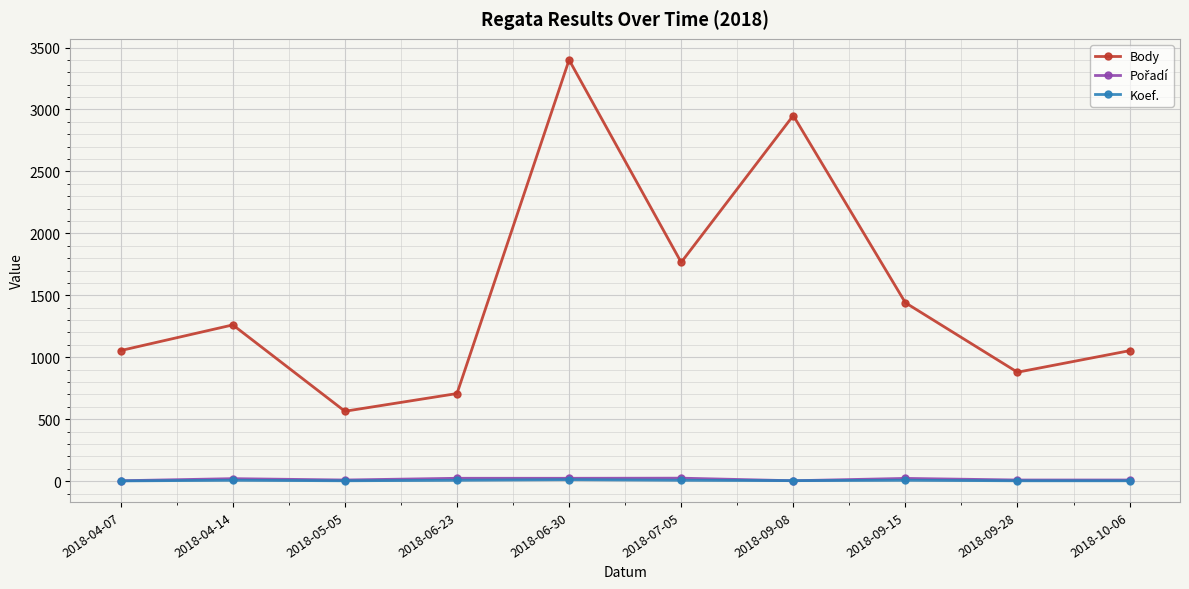

At which category is the sum across all series the highest?

2018-06-30